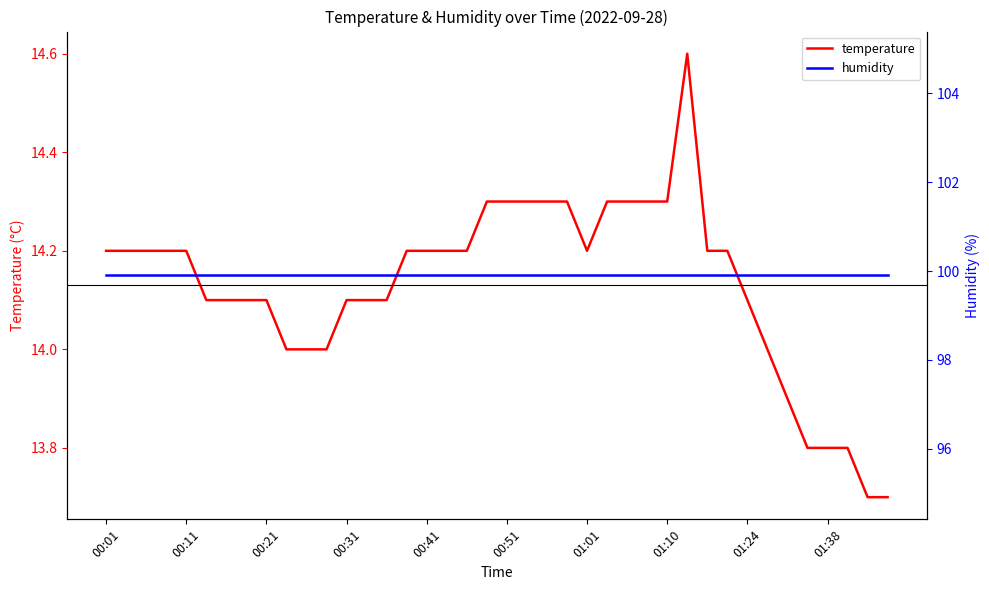

Rank the series by their maximum value, from lowest to highest.

temperature, humidity